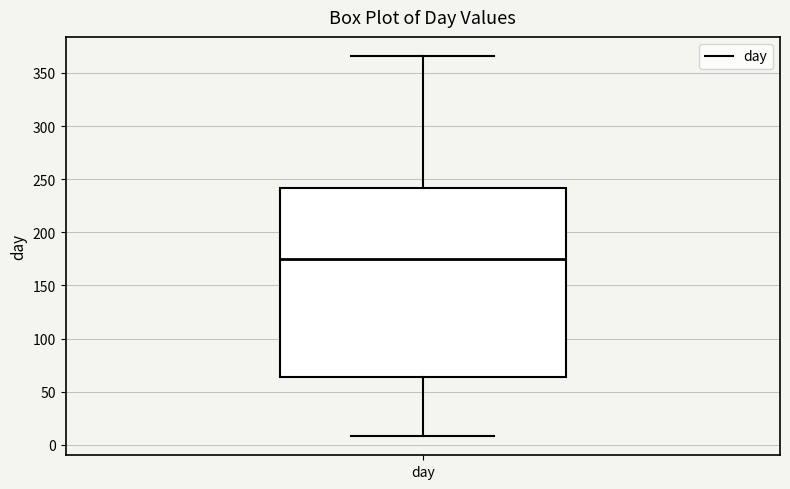

Read this box plot against the y-axis: the position of the median line, the range covered by the box, and the ends of both whiskers. The values are not printed on the chart, so give them approximately, as read against the axis.

median 175, box 65 to 240, whiskers 10 to 365